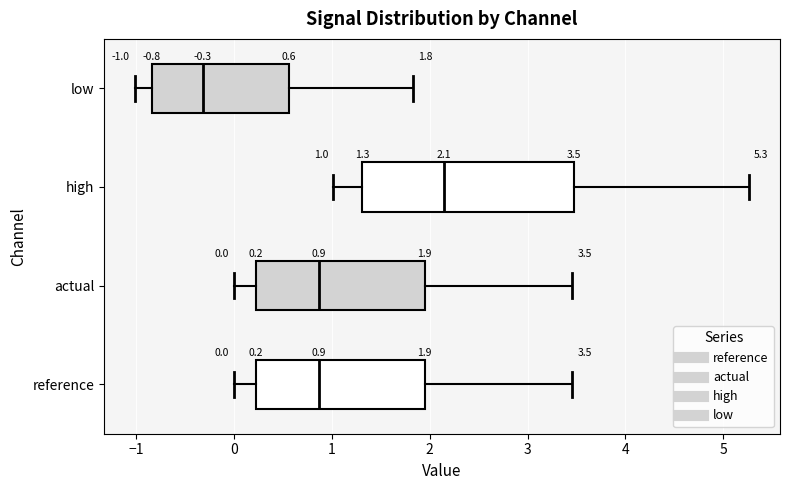

Which box is the widest, from its left edge to its right edge?

high